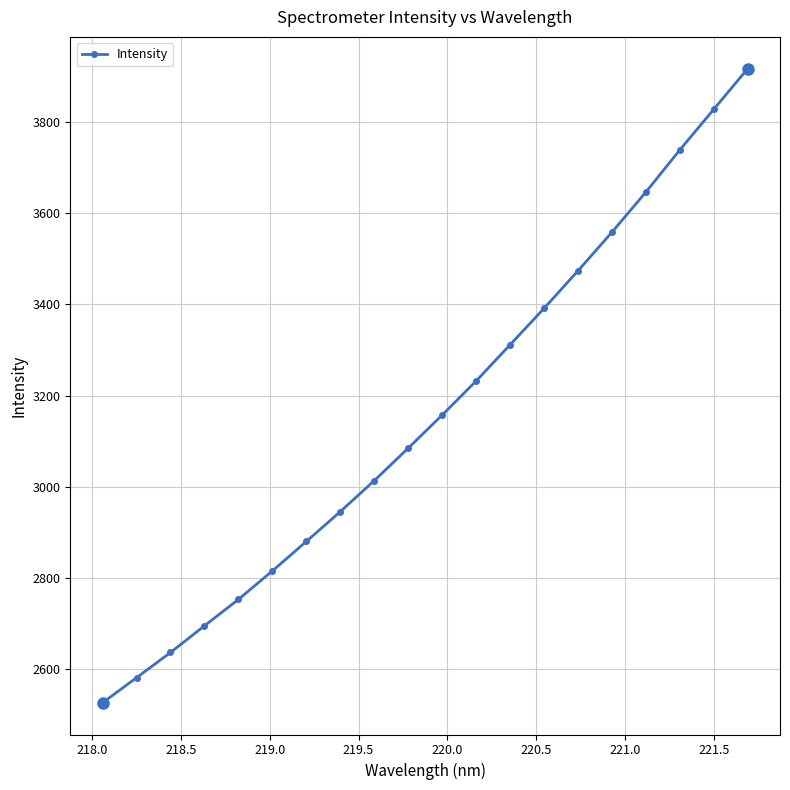

True or false: there are more than 1 points higher than both neighbors.

False